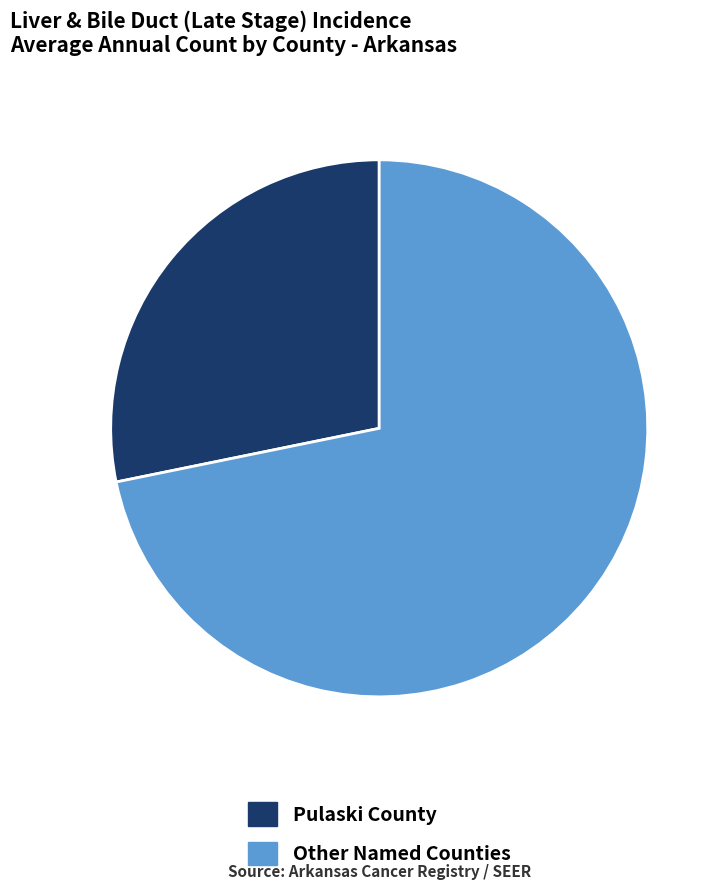

True or false: Other Named Counties accounts for 58% of the total.

False